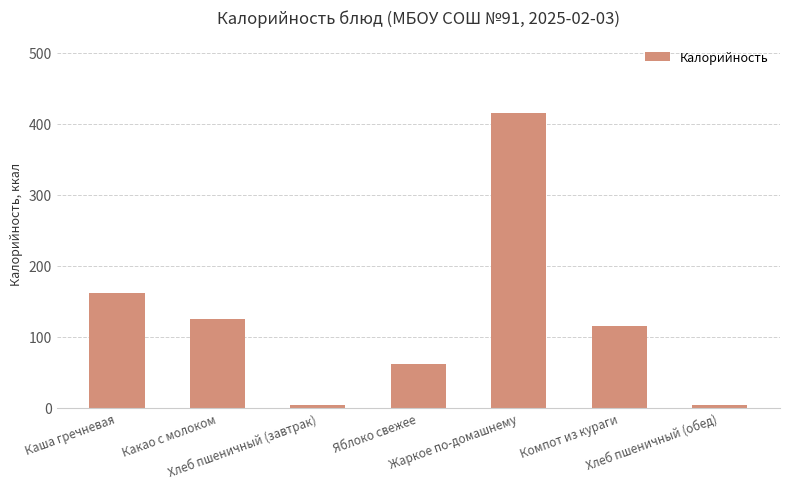

What position from the right is Каша гречневая?

7